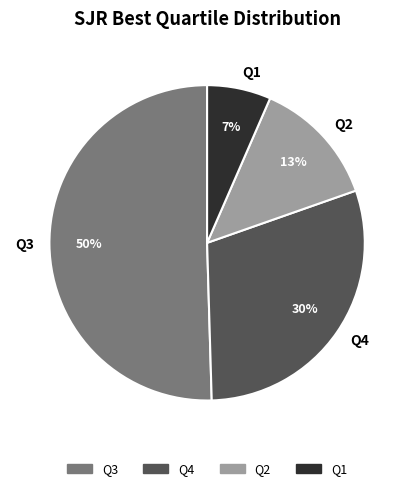

To the nearest percent, what is the combined percentage of Q4 and Q2?

43%